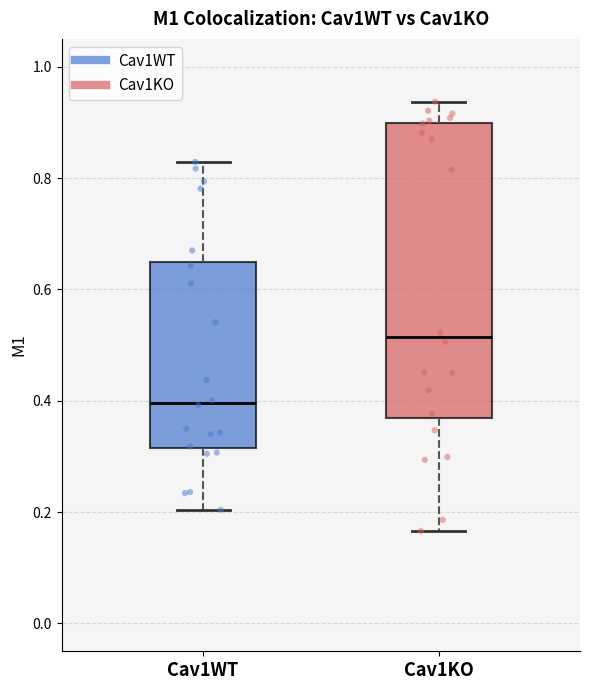

Comparing the boxes themselves (not the whiskers), which one is the tallest?

Cav1KO